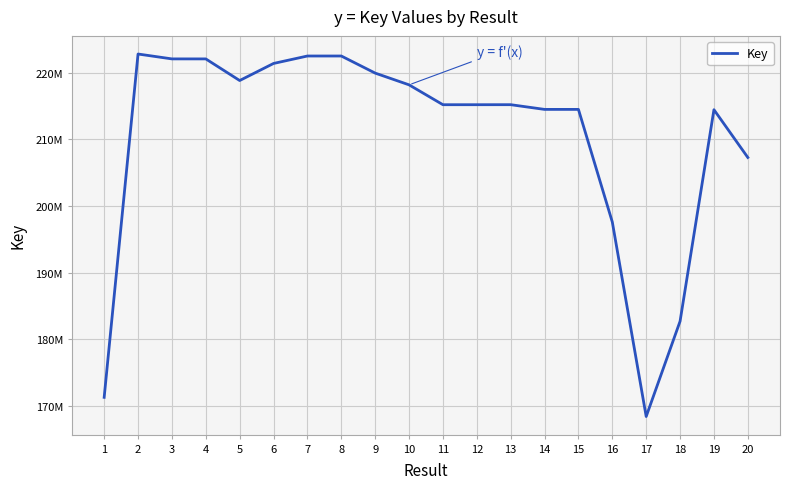

Does the chart display data point markers on the line(s)?

No